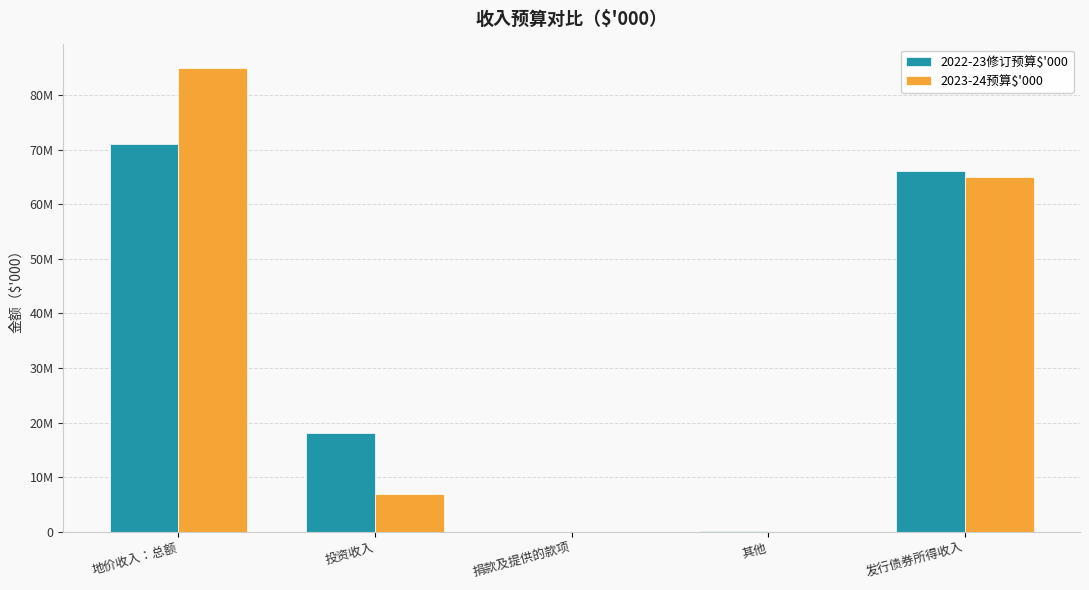

How many data points in 2022-23修订预算$'000 are less than 18121723?

2